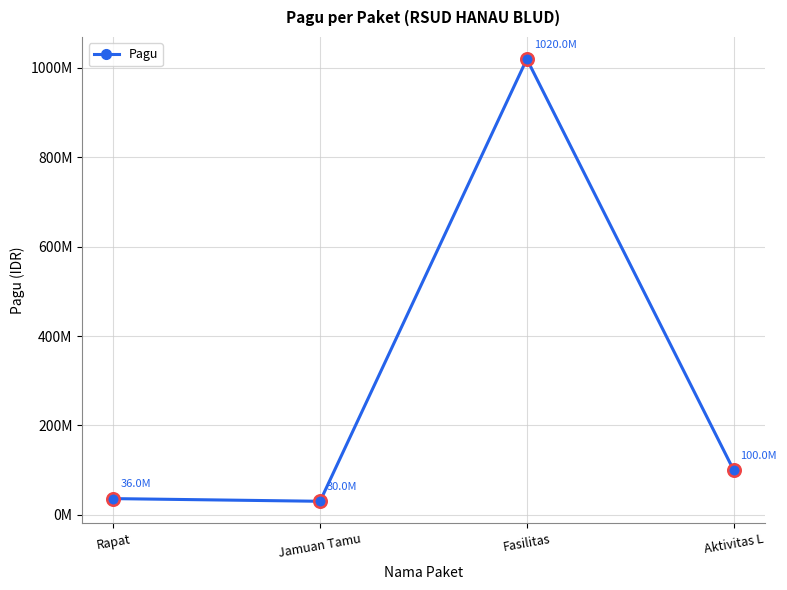

What is the sum of all values?

1186000000